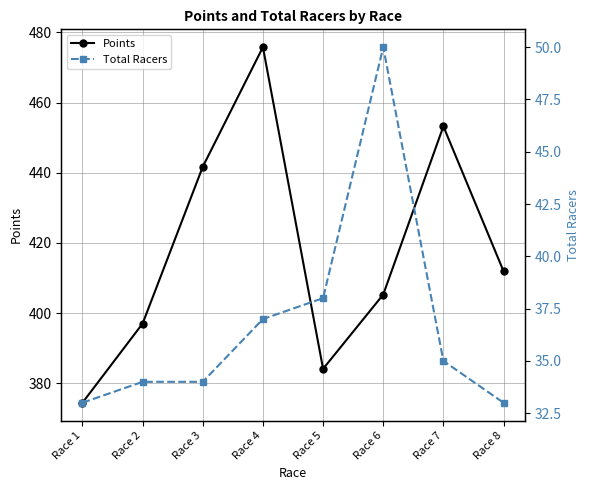

What is the value of the Total Racers point at the 7th from the left?

35.0